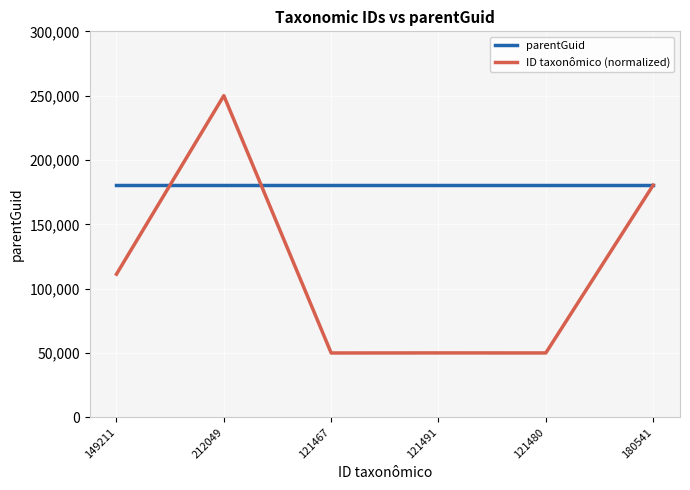

What are all the series names shown in the legend?

parentGuid, ID taxonômico (normalized)